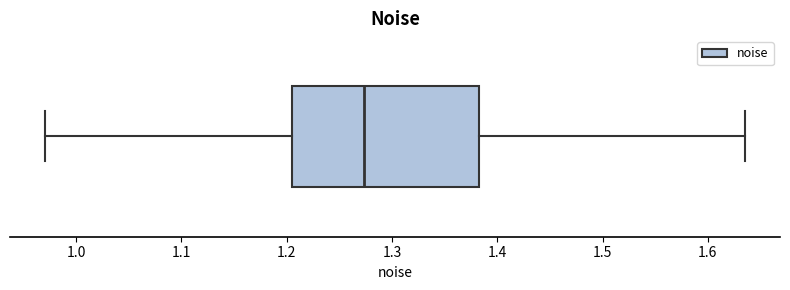

Read this box plot against the x-axis: the position of the median line, the range covered by the box, and the ends of both whiskers. The values are not printed on the chart, so give them approximately, as read against the axis.

median 1.27, box 1.21 to 1.38, whiskers 0.97 to 1.64